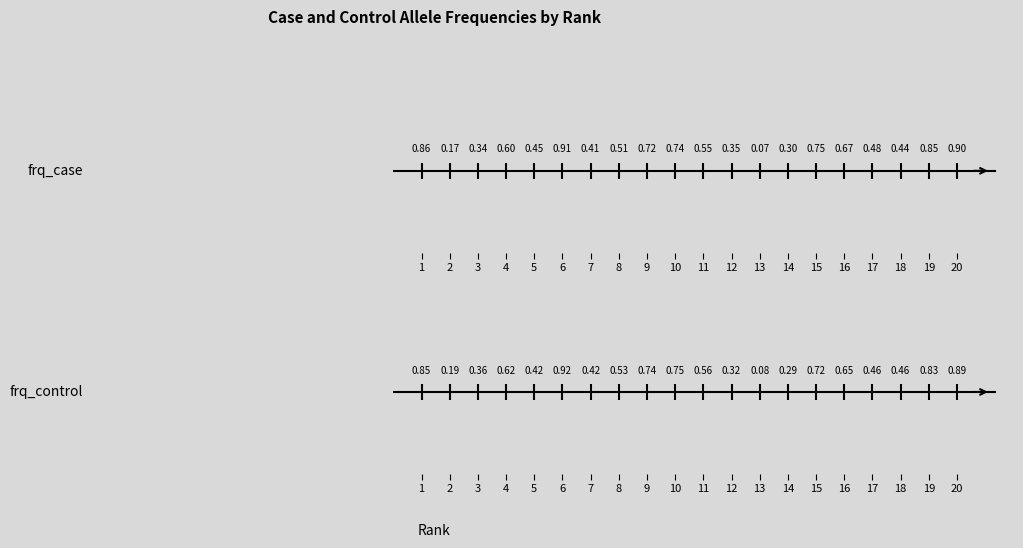

List the series in order of their overall mean, lowest first.

frq_case, frq_control